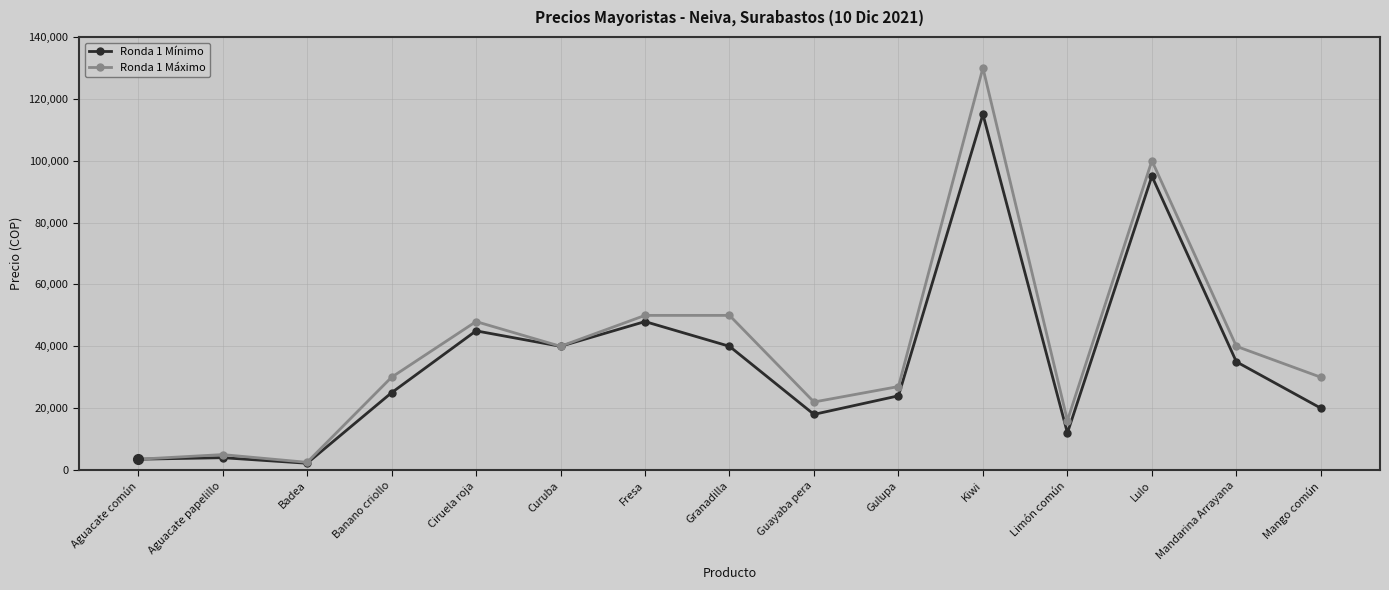

What is the label of the 3rd point from the left?

Badea